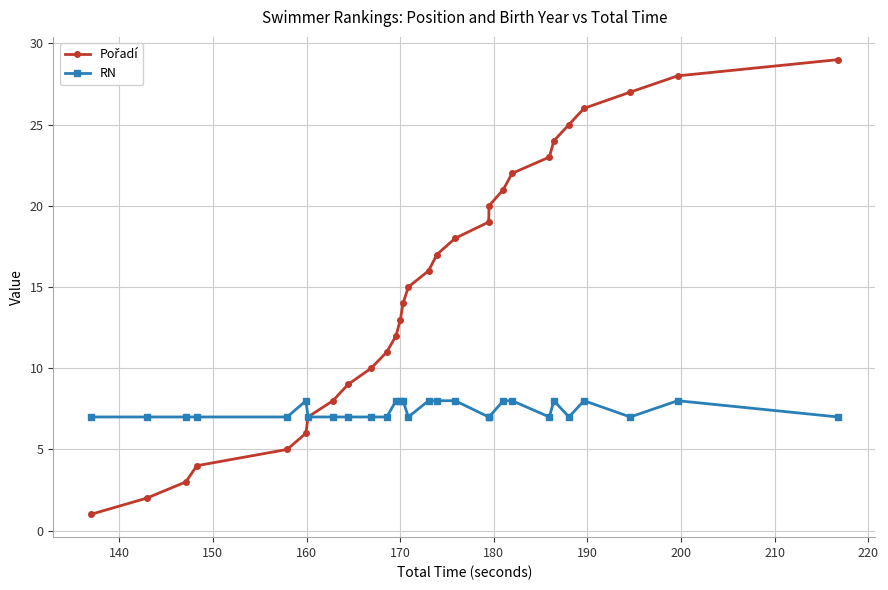

What is the greatest value displayed?

29